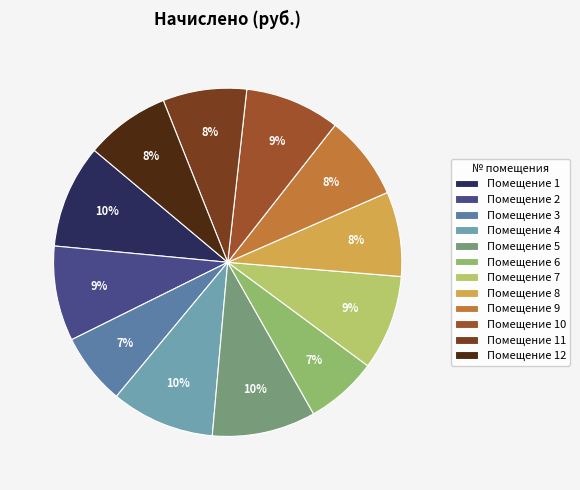

Is the sum of Помещение 7 and Помещение 3 greater than half?

No